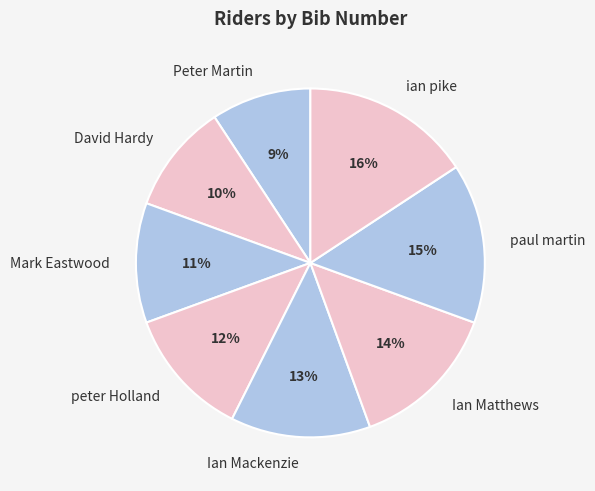

Which has a higher value, ian pike or Mark Eastwood?

ian pike